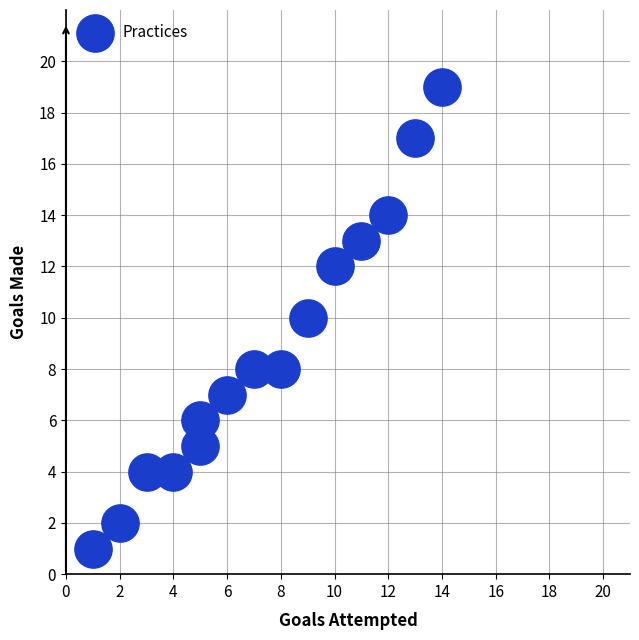

What is the range of Y values (max minus min)?

18